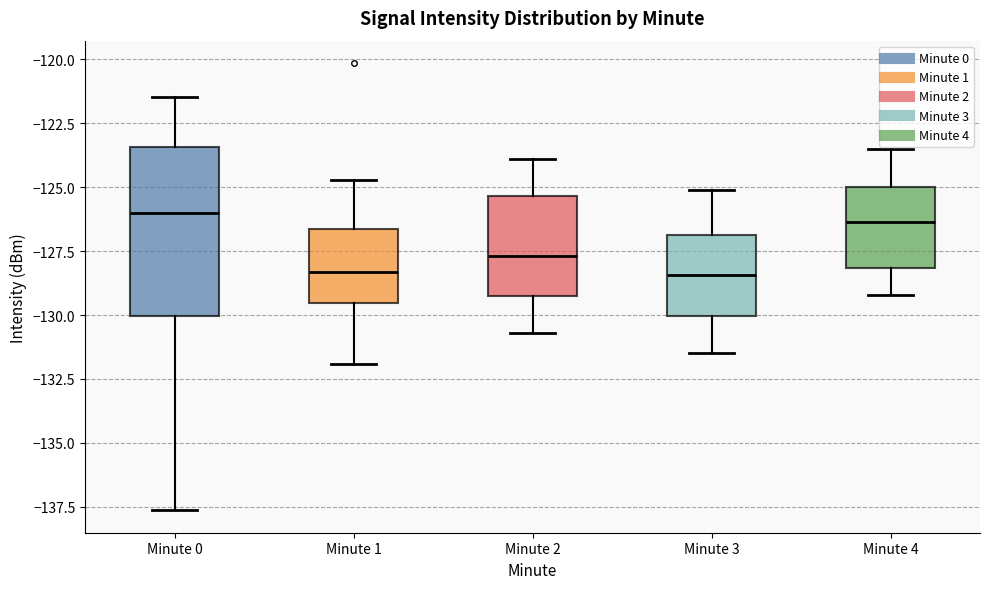

Reading left to right, read every box against the y-axis: the position of its median line, the range the box covers, and the ends of its whiskers. The values are not printed on the chart, so give them approximately, as read against the axis.

Minute 0: median -126.0, box -130.0 to -123.5, whiskers -137.5 to -121.5
Minute 1: median -128.5, box -129.5 to -126.5, whiskers -132.0 to -124.5
Minute 2: median -127.5, box -129.0 to -125.5, whiskers -130.5 to -124.0
Minute 3: median -128.5, box -130.0 to -127.0, whiskers -131.5 to -125.0
Minute 4: median -126.5, box -128.0 to -125.0, whiskers -129.0 to -123.5